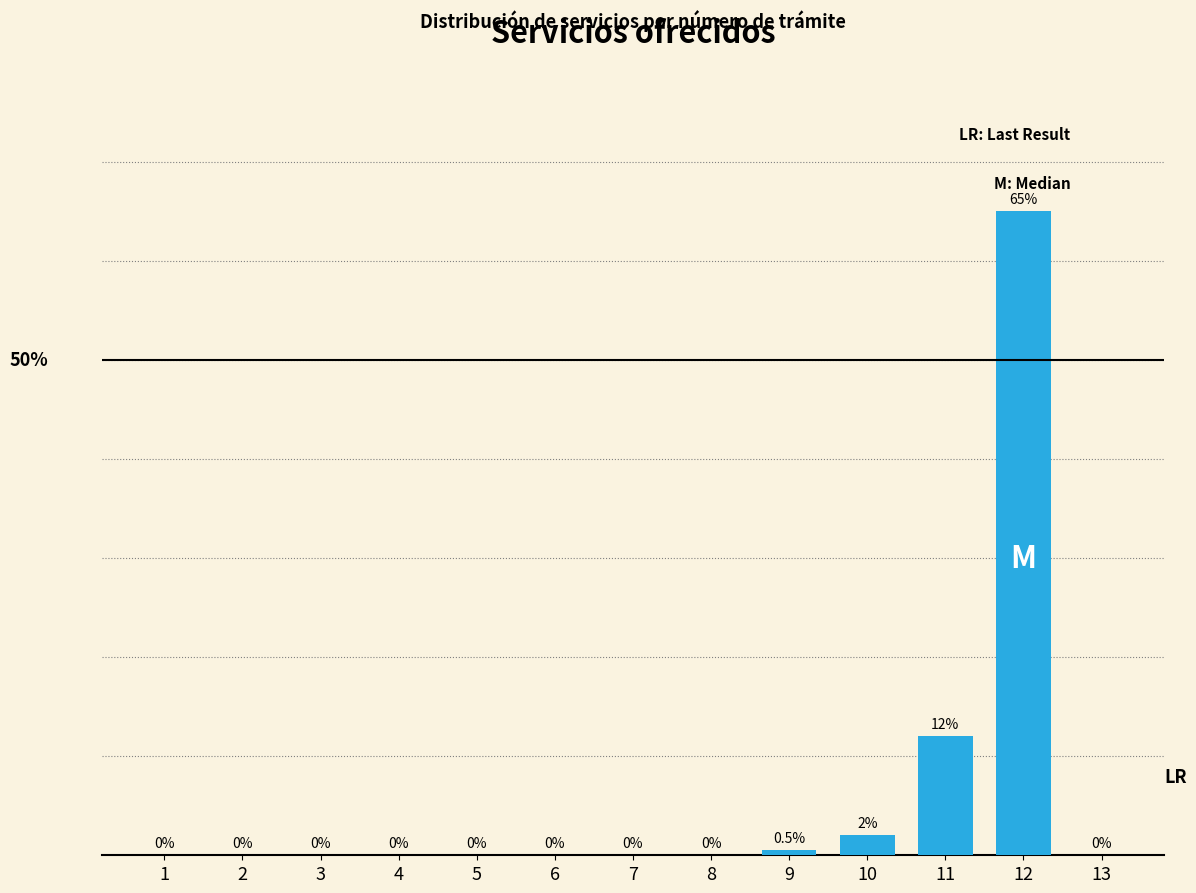

True or false: the data shows 65.0 at 12.

True